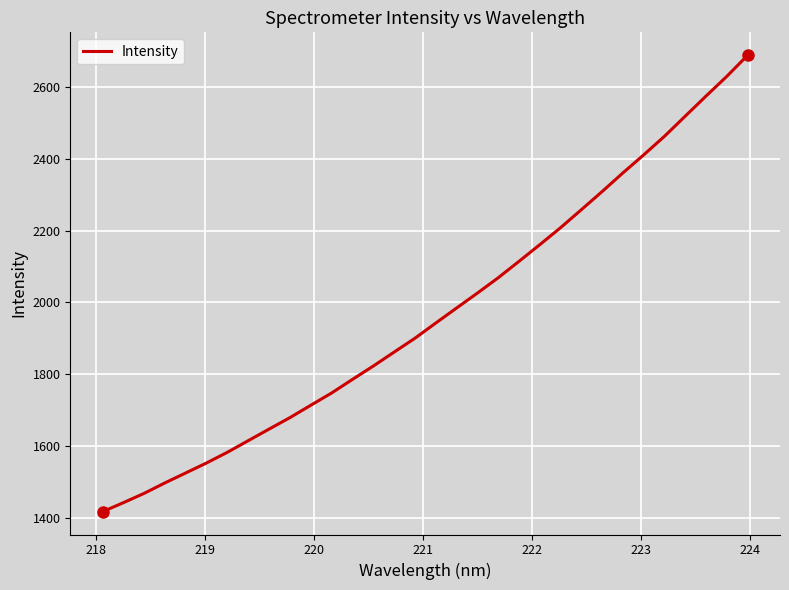

What is the minimum value shown in the chart?

1416.8